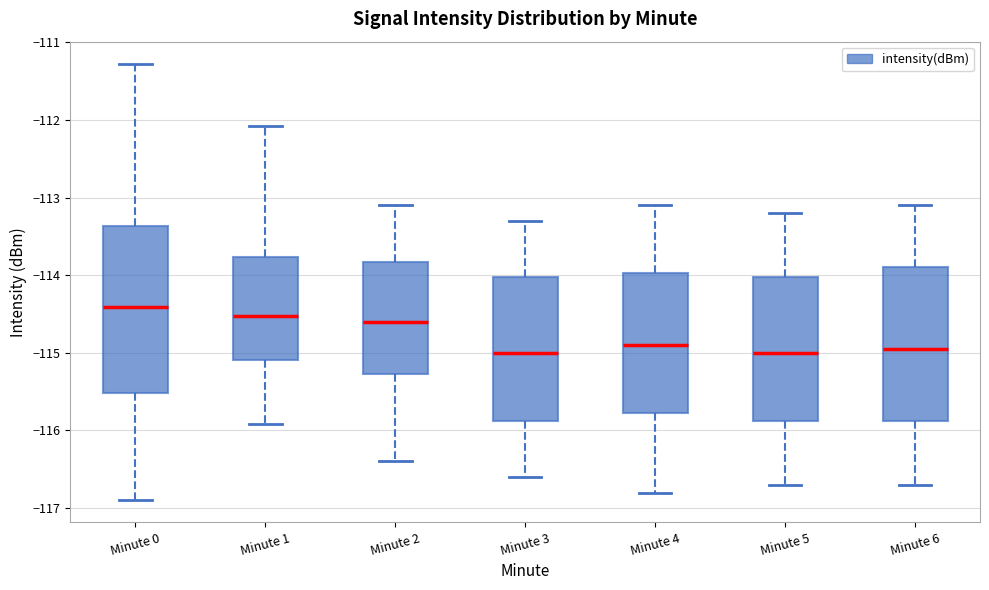

Where is the upper edge of the box for Minute 2 on the y-axis? The values are not printed on the chart, so give them approximately, as read against the axis.

-113.8